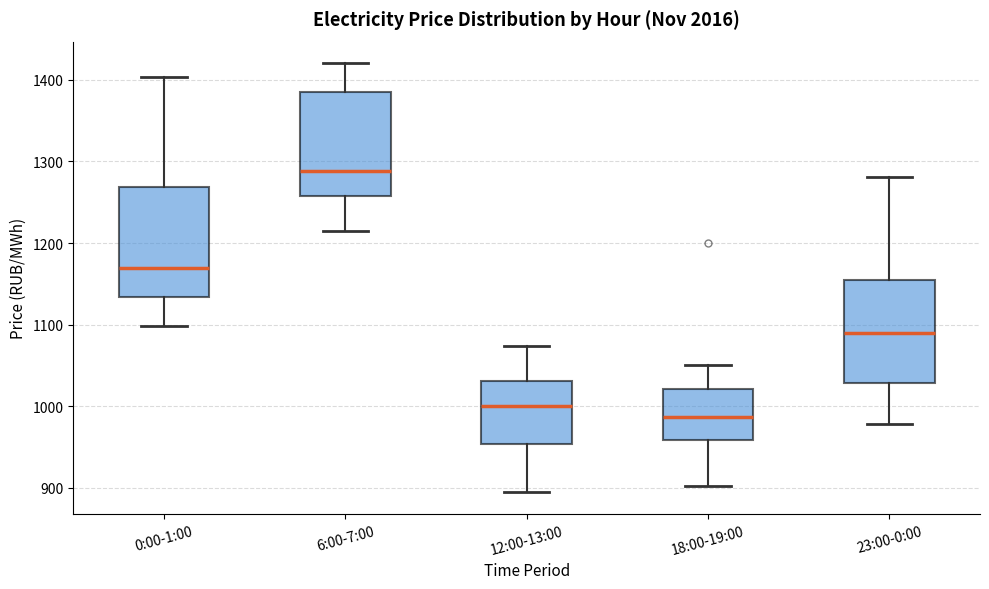

Which box's median line is the lowest?

18:00-19:00